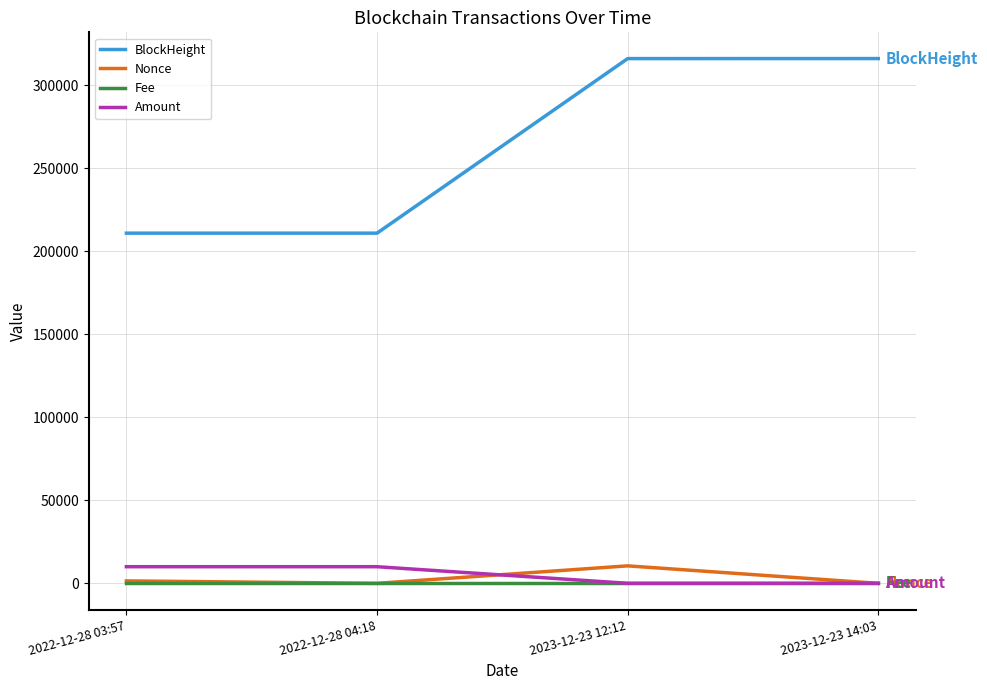

What is the difference between the Nonce values at 2022-12-28 03:57 and 2023-12-23 12:12?

9070.0